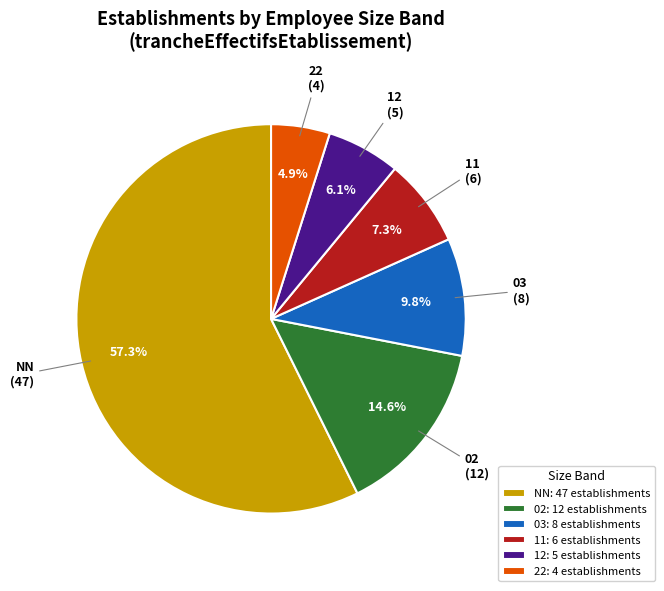

Which category accounts for the majority?

NN